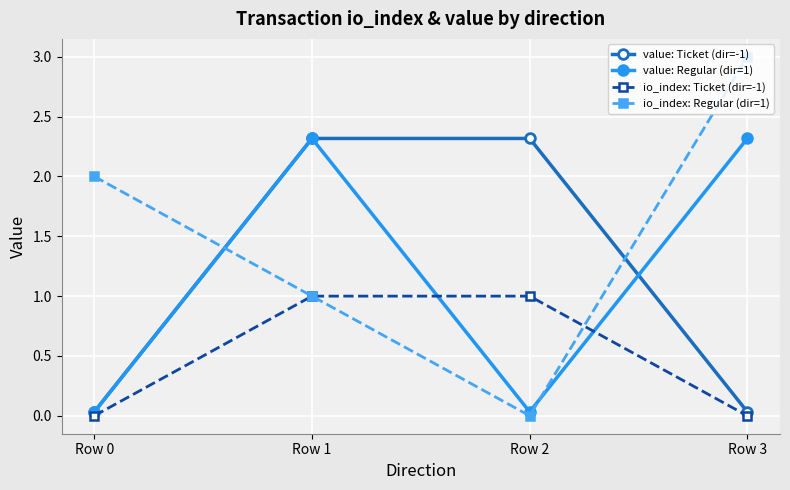

After their last crossing, which series has the higher values: value: Regular (dir=1) or io_index: Ticket (dir=-1)?

value: Regular (dir=1)